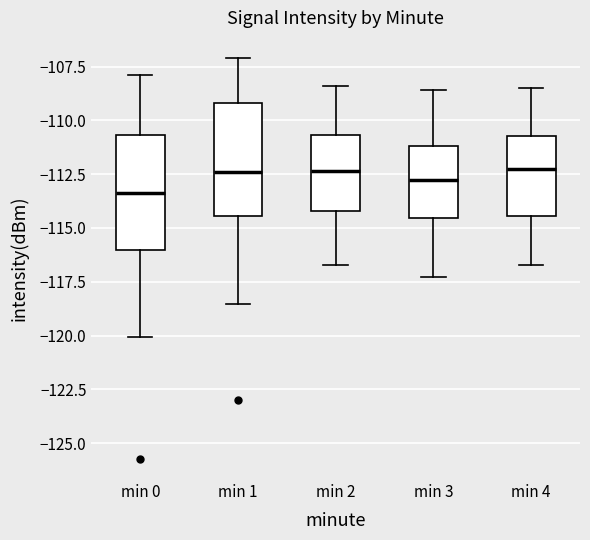

Which box's median line is the lowest?

min 0